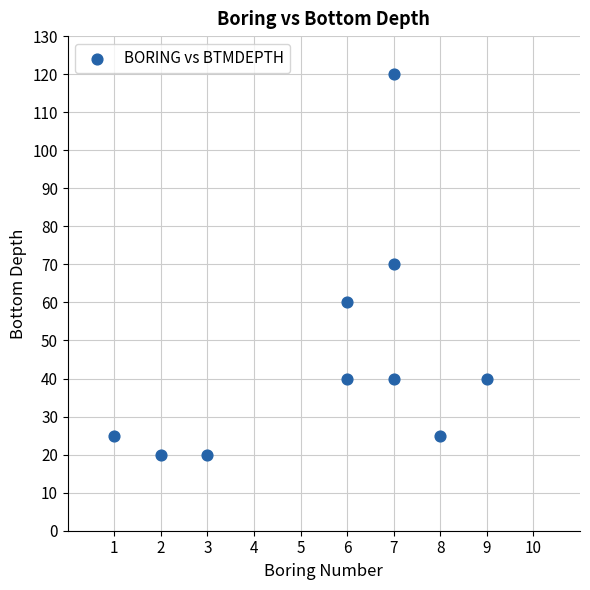

What is the average Y value?

46